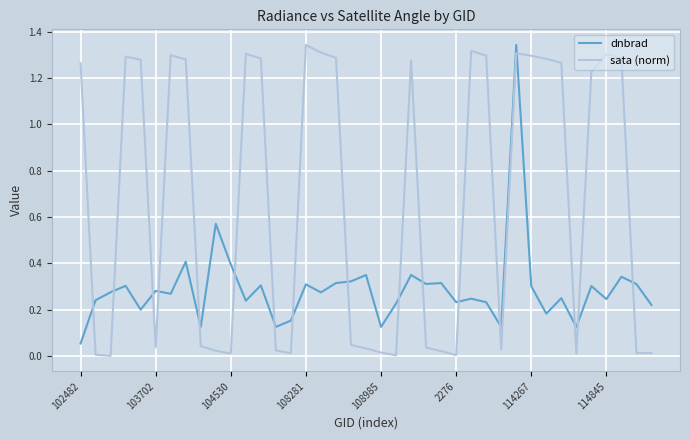

Rank the series by their average value, from highest to lowest.

sata (norm), dnbrad